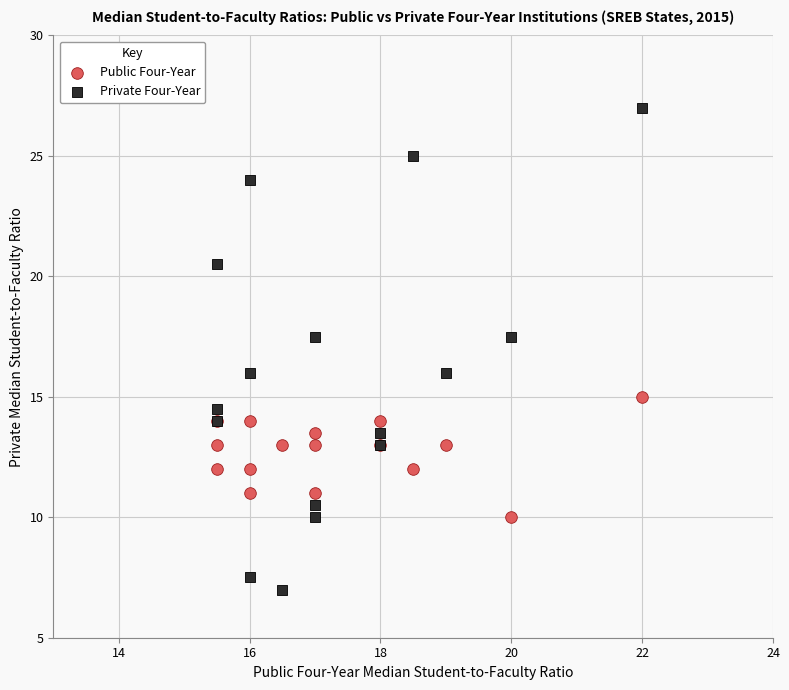

Which series contains the lowest Y value?

Private Four-Year